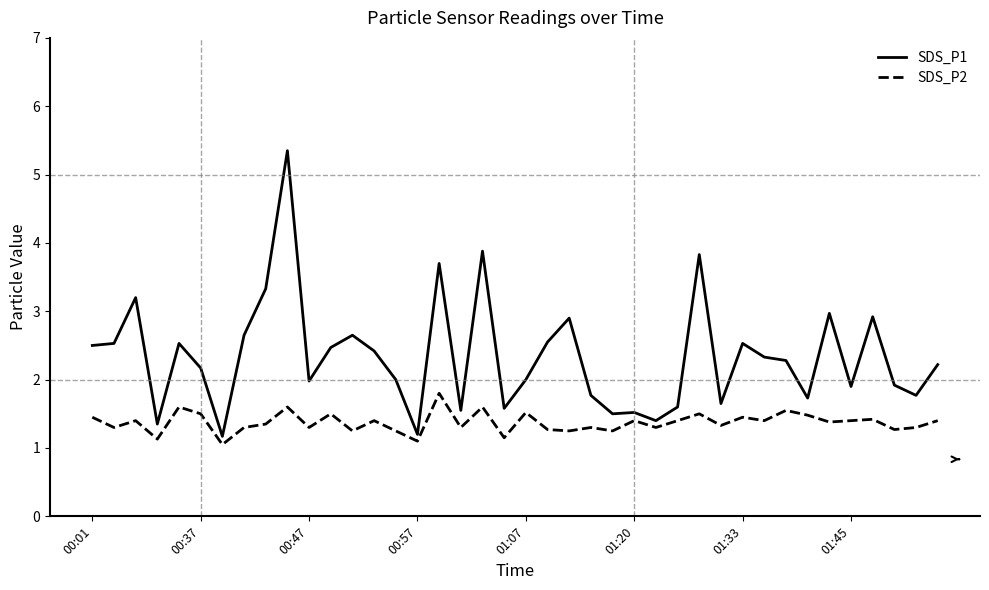

What is the minimum value for SDS_P1?

1.2